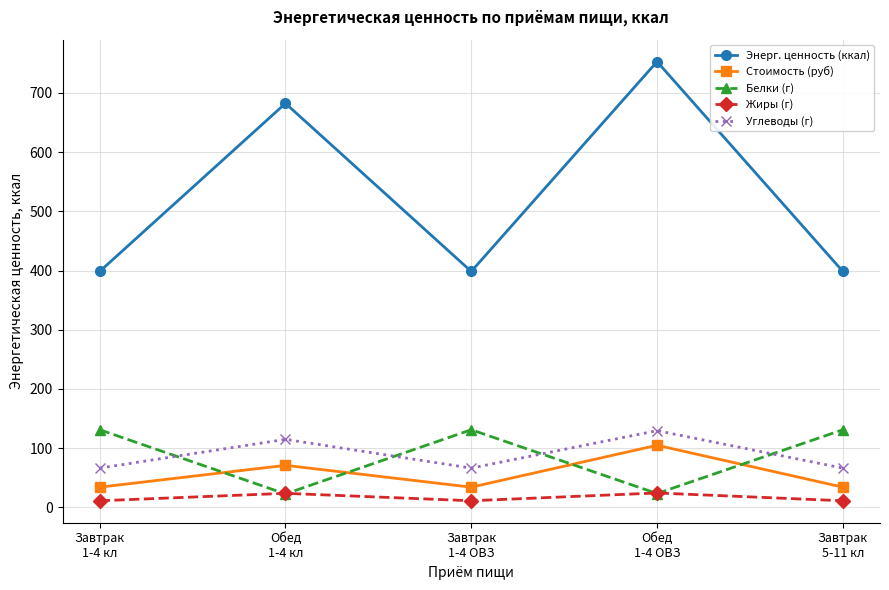

What is the average value of the Стоимость (руб) series?

55.6